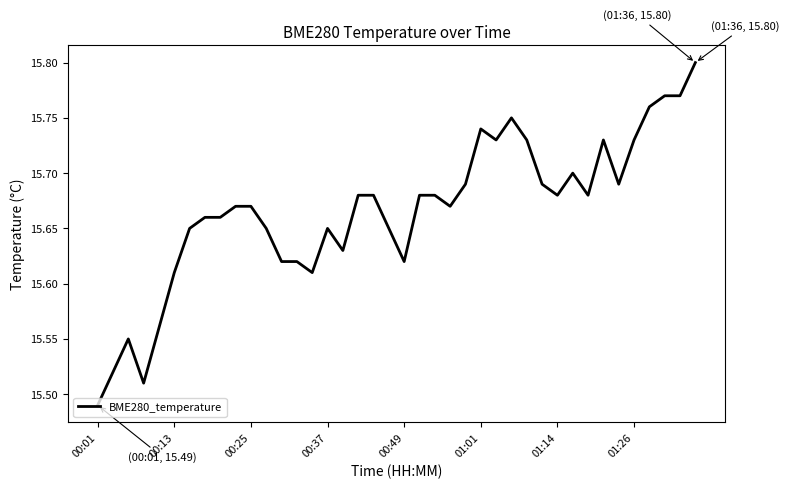

What is the difference between the maximum and minimum values?

0.3